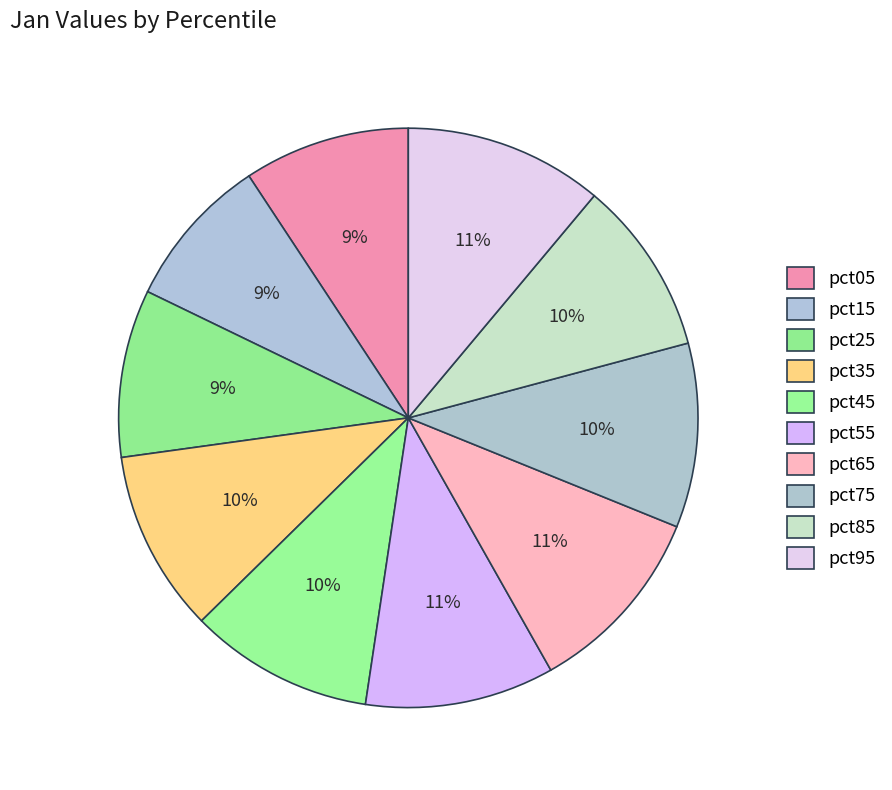

The pct05 slice represents 1% of the pie. True or false?

False